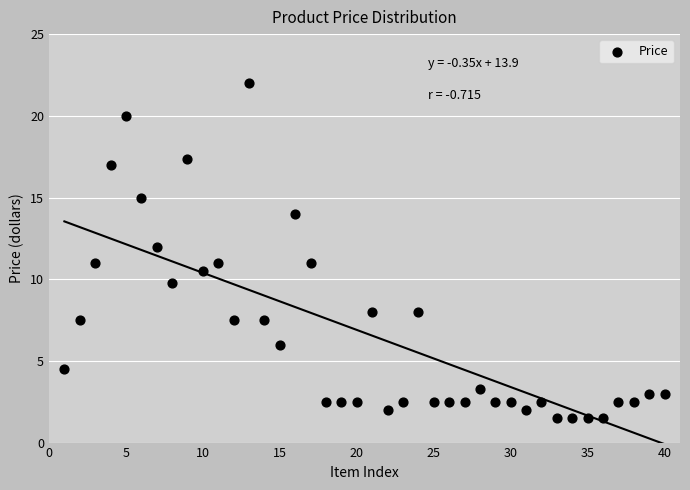

What is the range of Y values (max minus min)?

20.5